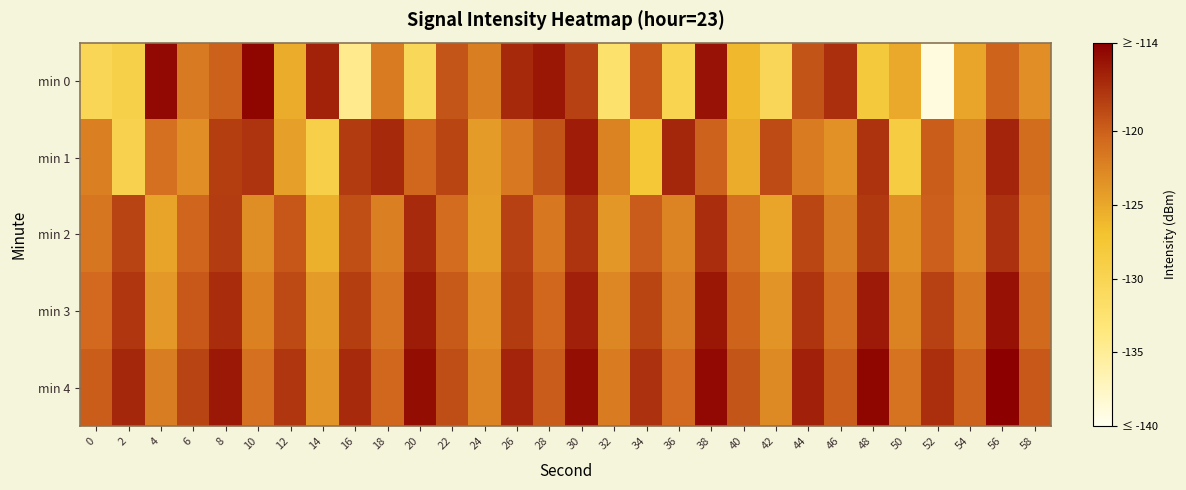

What is the smallest value displayed?

-139.1